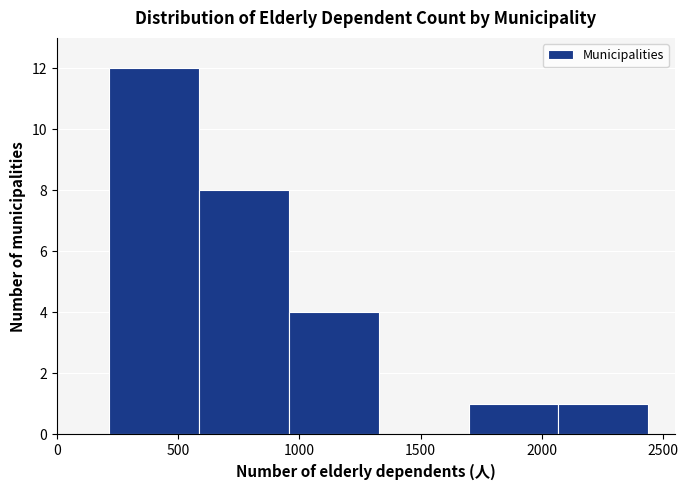

Over which range of the x-axis is the bar tallest?

200 to 600